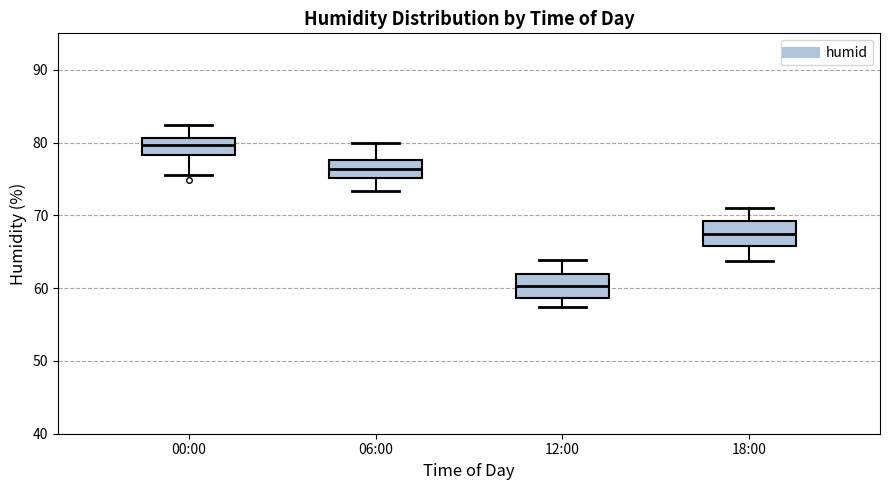

Reading left to right, read every box against the y-axis: the position of its median line, the range the box covers, and the ends of its whiskers. The values are not printed on the chart, so give them approximately, as read against the axis.

00:00: median 80, box 78 to 81, whiskers 76 to 82
06:00: median 76, box 75 to 78, whiskers 73 to 80
12:00: median 60, box 59 to 62, whiskers 57 to 64
18:00: median 68, box 66 to 69, whiskers 64 to 71